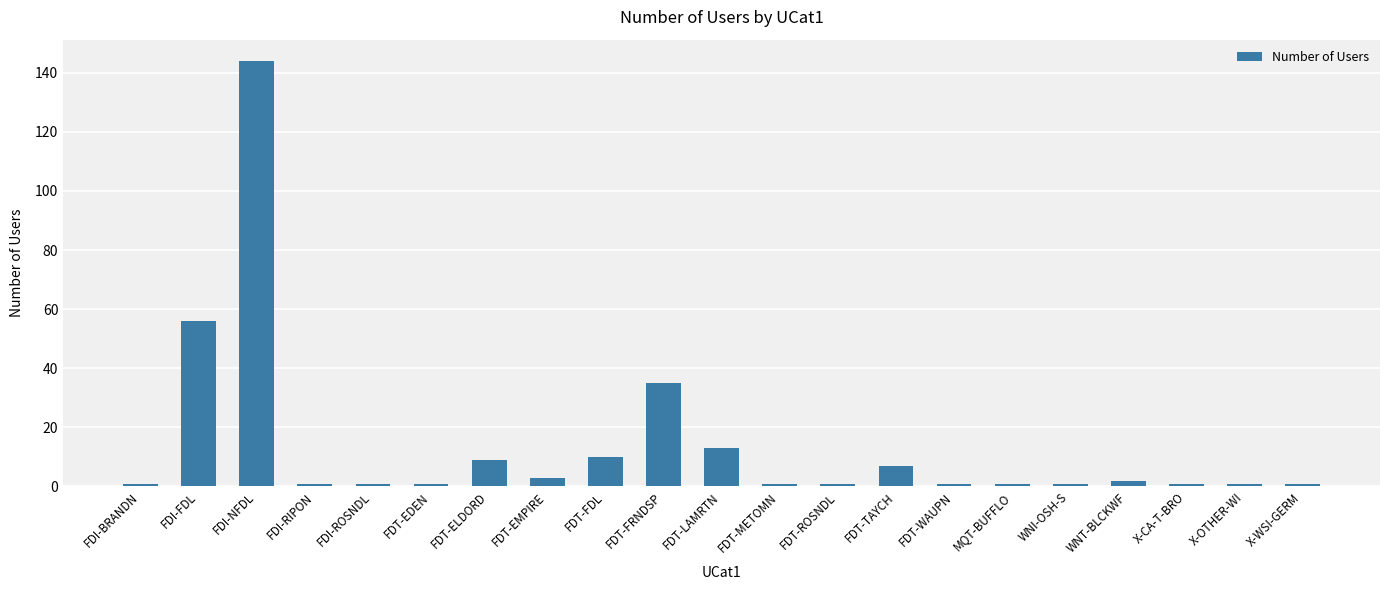

What is the label of the 20th bar from the right?

FDI-FDL